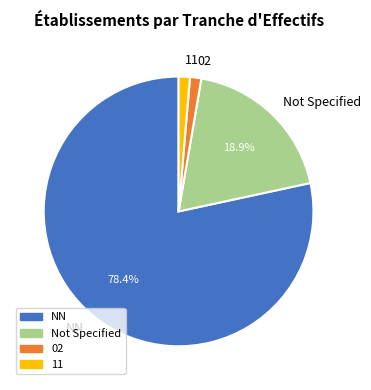

How much of the chart is everything except Not Specified?

81.1%